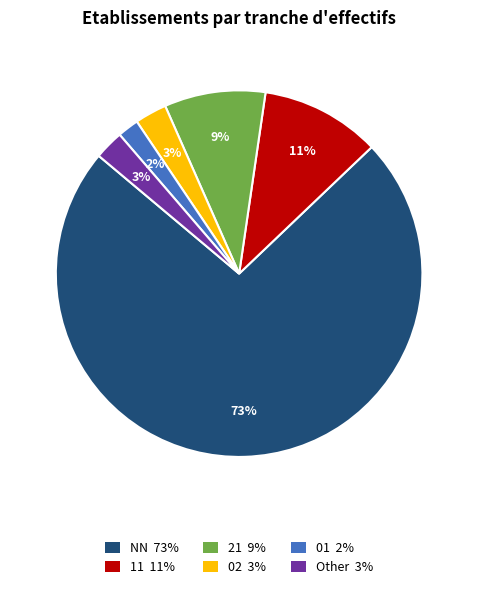

To the nearest percent, what is the difference between the 01 2% and 02 3% slice percentages?

1%